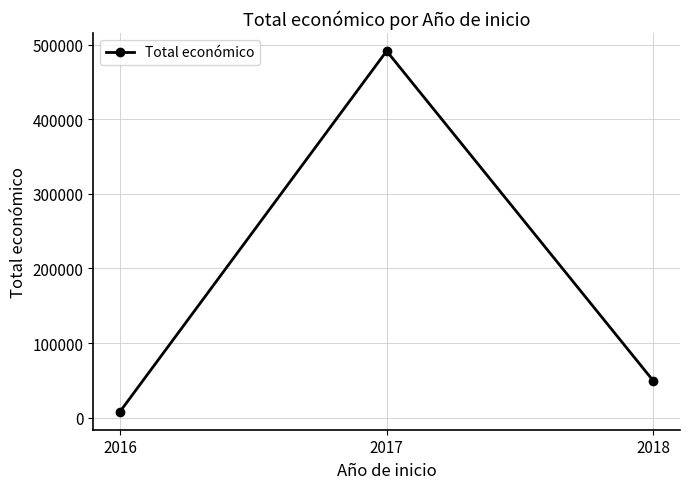

Approximately how many times larger is the value at 2018 compared to 2016?

6.2